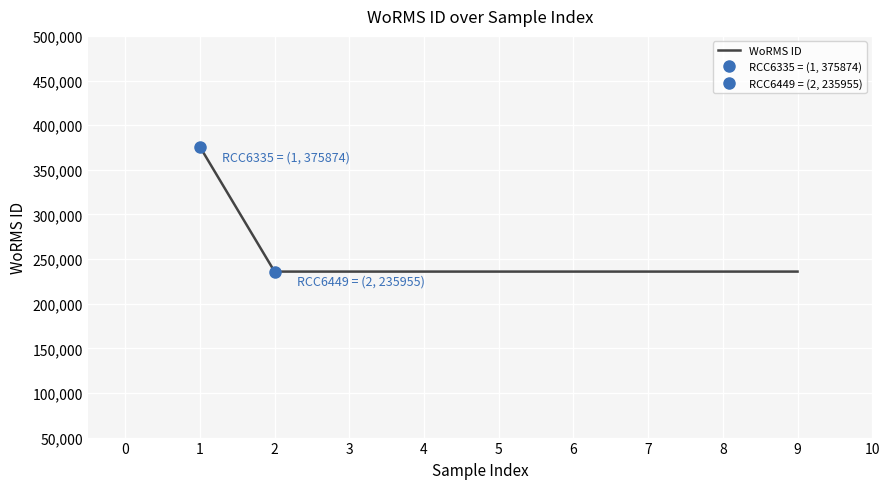

What is the greatest value displayed?

375874